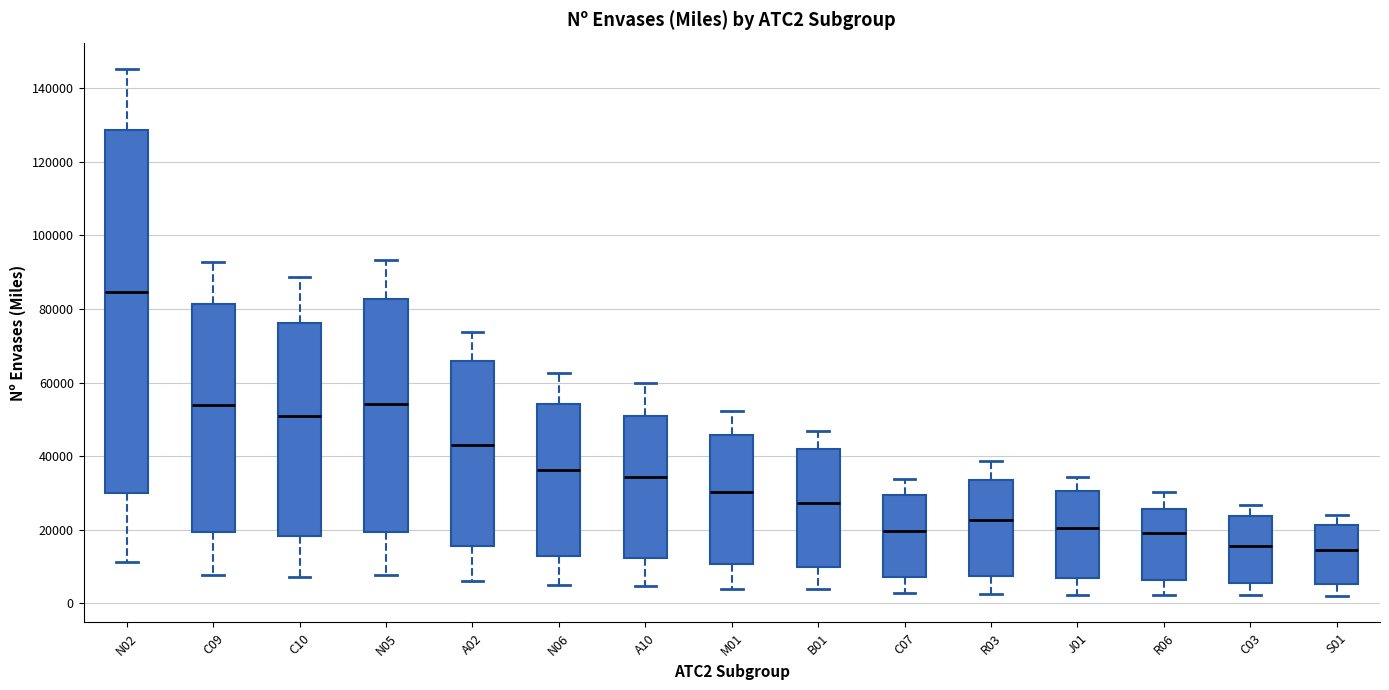

Where is the upper edge of the box for B01 on the y-axis? The values are not printed on the chart, so give them approximately, as read against the axis.

42000